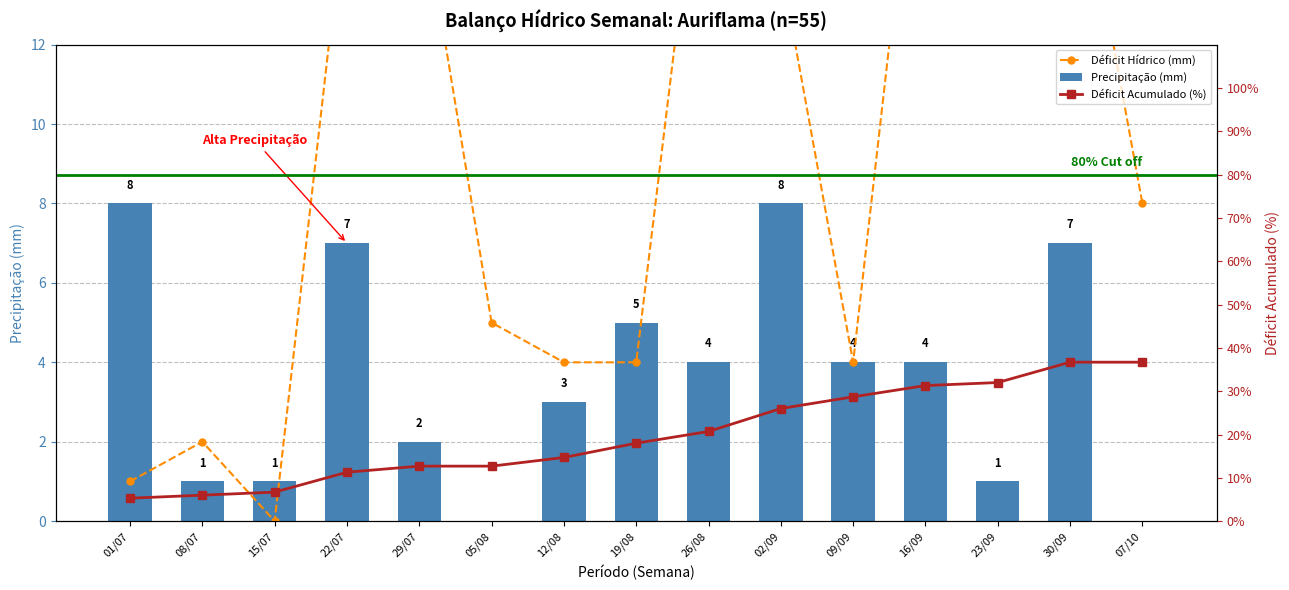

Which series has the largest total across all categories?

Déficit Acumulado (%)